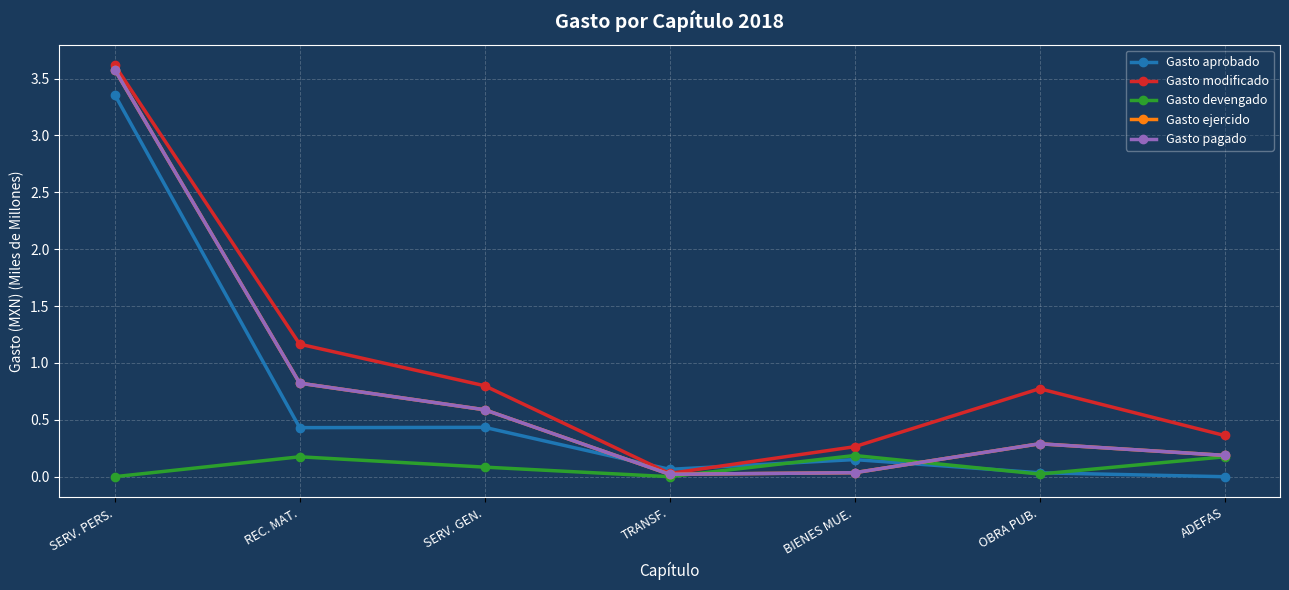

Which series changed the most between SERV. GEN. and TRANSF.?

Gasto modificado